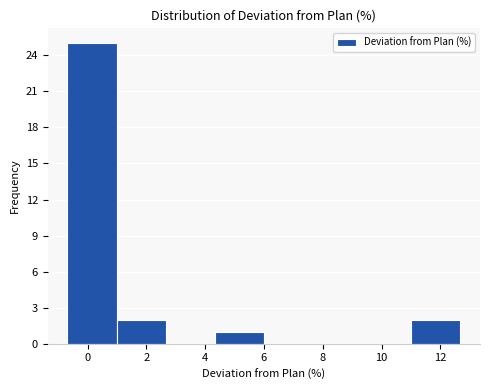

Reading left to right, transcribe this chart: for each bar, give the range it covers on the x-axis and its height. Neither the bar edges nor the heights are printed on the chart, so give them approximately, as read against the axes.

-0.6 to 1.0: 25
1.0 to 2.6: 2
2.6 to 4.4: 0
4.4 to 6.0: 1
6.0 to 7.6: 0
7.6 to 9.4: 0
9.4 to 11.0: 0
11.0 to 12.6: 2